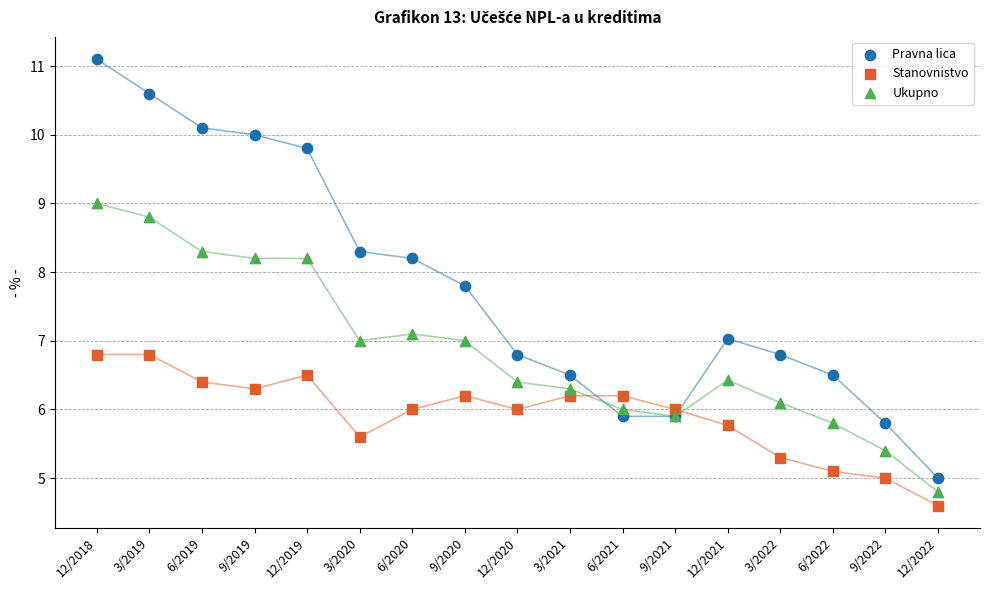

What are all the series names shown in the legend?

Pravna lica, Stanovnistvo, Ukupno